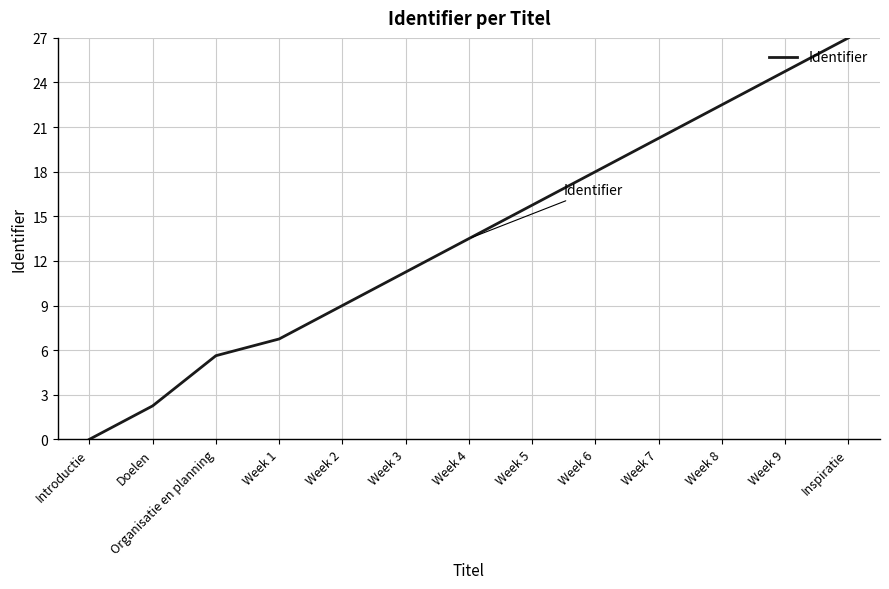

True or false: the data shows 3.0 at Week 1.

False